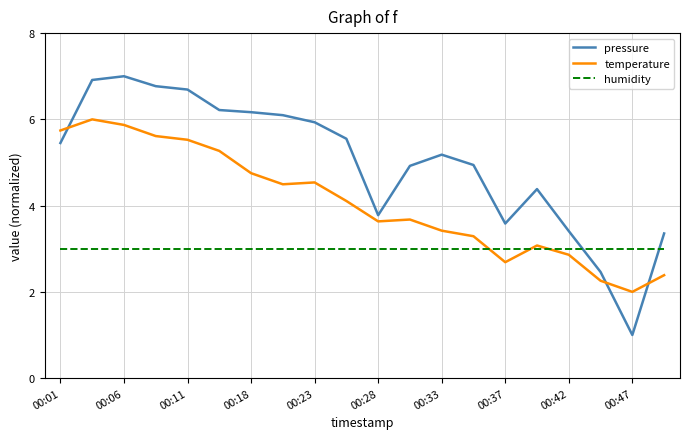

Rank the series by their average value, from highest to lowest.

pressure, temperature, humidity